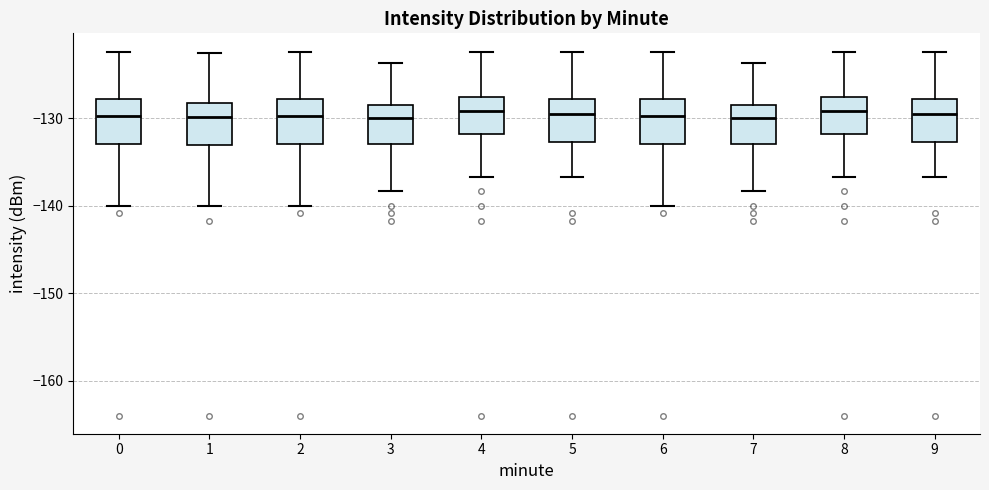

Reading left to right, transcribe this box plot: for each box, give where its median line is, the range the box spans, and where its two whiskers end, as read against the y-axis. The values are not printed on the chart, so give them approximately, as read against the axis.

0: median -130, box -133 to -128, whiskers -140 to -122
1: median -130, box -133 to -128, whiskers -140 to -123
2: median -130, box -133 to -128, whiskers -140 to -122
3: median -130, box -133 to -129, whiskers -138 to -124
4: median -129, box -132 to -128, whiskers -137 to -122
5: median -129, box -133 to -128, whiskers -137 to -122
6: median -130, box -133 to -128, whiskers -140 to -122
7: median -130, box -133 to -129, whiskers -138 to -124
8: median -129, box -132 to -128, whiskers -137 to -122
9: median -129, box -133 to -128, whiskers -137 to -122